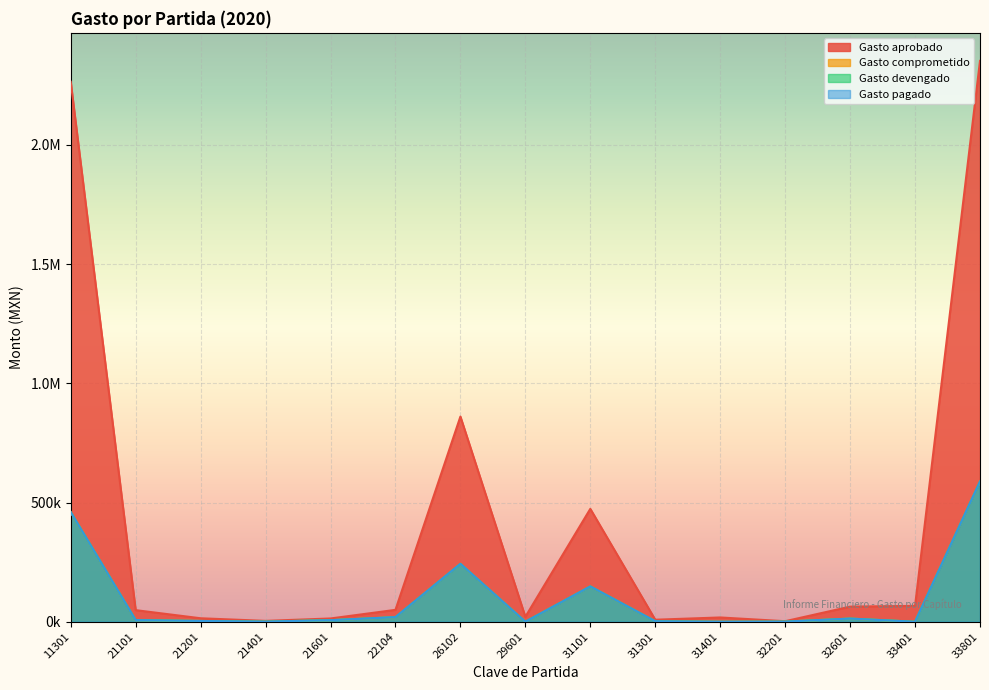

Reading left to right, list all the values displayed in this chart.

Gasto aprobado: 11301=2265225.9	21101=48604.0	21201=14522.3	21401=3554.9	21601=13650.0	22104=49818.8	26102=860675.3	29601=20667.9	31101=473485.1	31301=8400.0	31401=17885.5	32201=2187.9	32601=63355.0	33401=66523.5	33801=2352665.4
Gasto comprometido: 11301=459802.8	21101=6875.7	21201=3199.1	21401=533.4	21601=6515.8	22104=19337.3	26102=242873.5	29601=0.0	31101=148156.0	31301=2029.4	31401=0.0	32201=460.0	32601=13252.3	33401=0.0	33801=588166.4
Gasto devengado: 11301=459802.8	21101=6875.7	21201=3199.1	21401=533.4	21601=6515.8	22104=19337.3	26102=242873.5	29601=0.0	31101=148156.0	31301=2029.4	31401=0.0	32201=460.0	32601=13252.3	33401=0.0	33801=588166.4
Gasto pagado: 11301=459802.8	21101=6875.7	21201=3199.1	21401=533.4	21601=6515.8	22104=19337.3	26102=242873.5	29601=0.0	31101=148156.0	31301=2029.4	31401=0.0	32201=460.0	32601=13252.3	33401=0.0	33801=588166.4